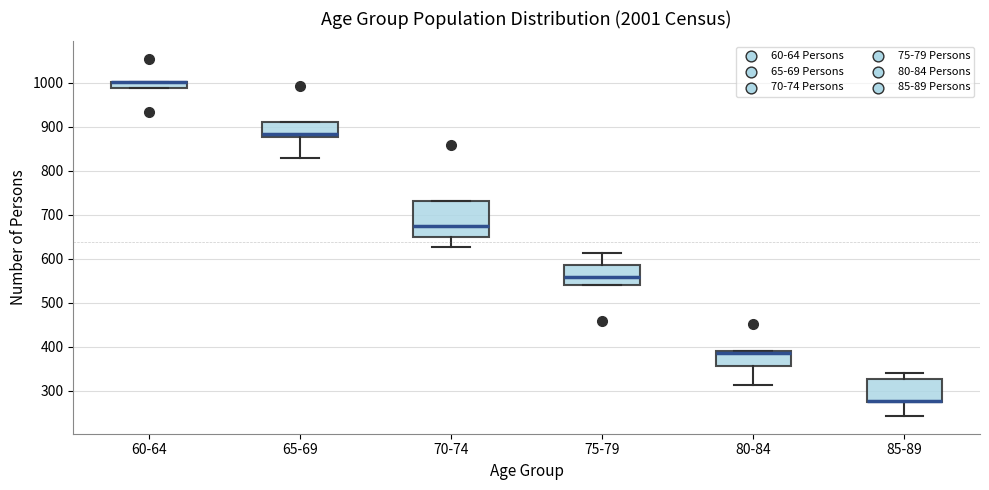

Which box is the tallest, from its lower edge to its upper edge?

70-74